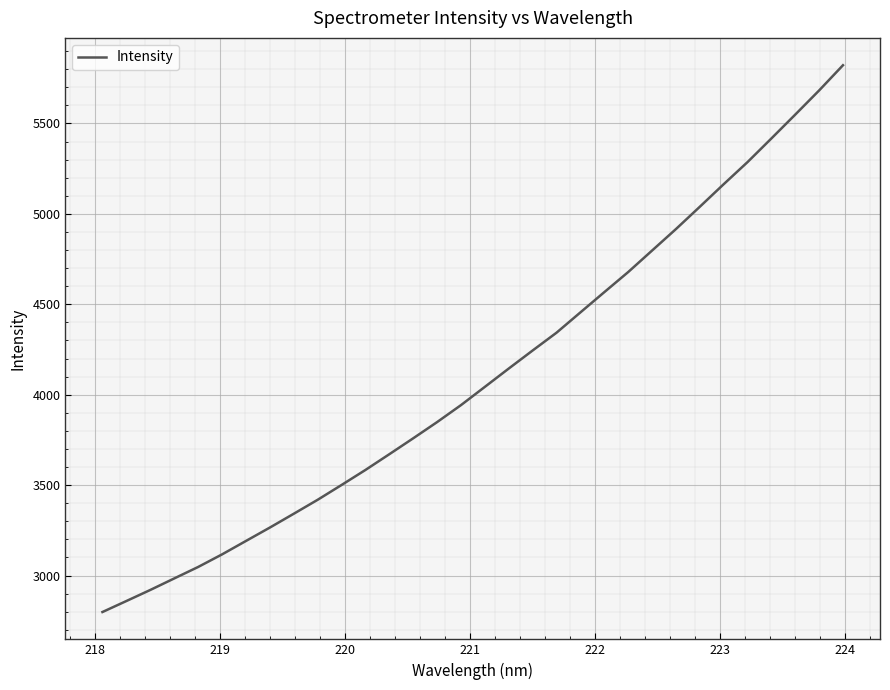

Count the number of categories in the chart.

32